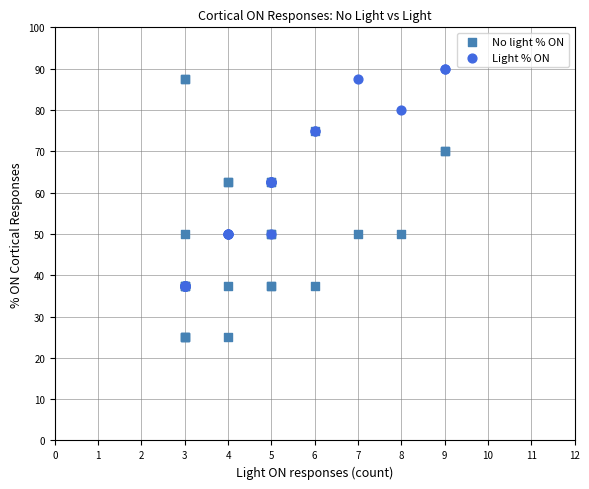

Which series has the widest spread of Y values?

No light % ON